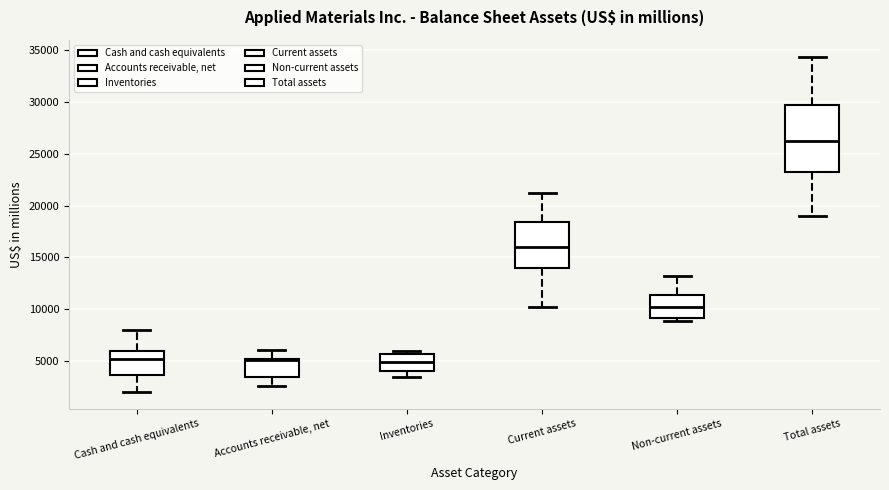

Which box's median line is the highest?

Total assets